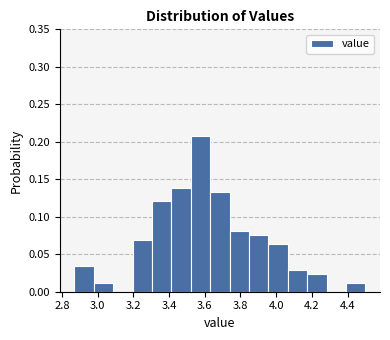

Reading left to right, transcribe this chart: for each bar, give the range it covers on the x-axis and its height. Neither the bar edges nor the heights are printed on the chart, so give them approximately, as read against the axes.

2.88 to 2.98: 0.035
2.98 to 3.08: 0.010
3.08 to 3.20: 0
3.20 to 3.30: 0.070
3.30 to 3.42: 0.120
3.42 to 3.52: 0.140
3.52 to 3.64: 0.210
3.64 to 3.74: 0.135
3.74 to 3.84: 0.080
3.84 to 3.96: 0.075
3.96 to 4.06: 0.065
4.06 to 4.18: 0.030
4.18 to 4.28: 0.025
4.28 to 4.40: 0
4.40 to 4.50: 0.010